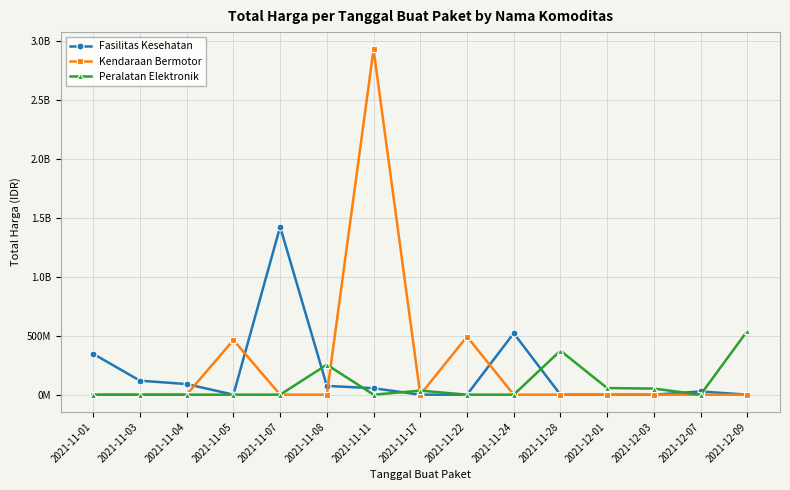

Is this an area chart (filled region under the line)?

No